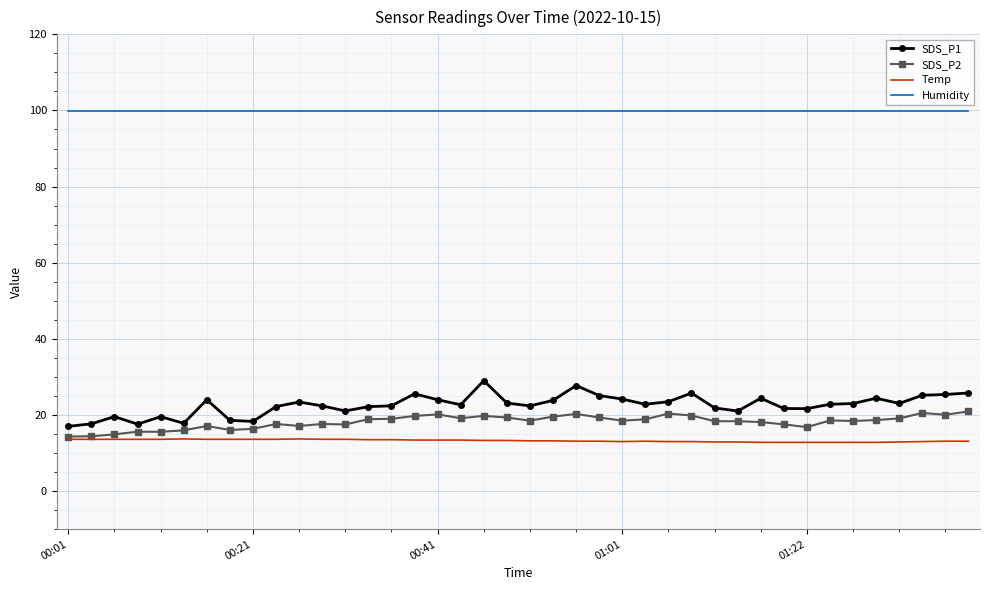

True or false: Humidity and SDS_P1 intersect in this chart.

False